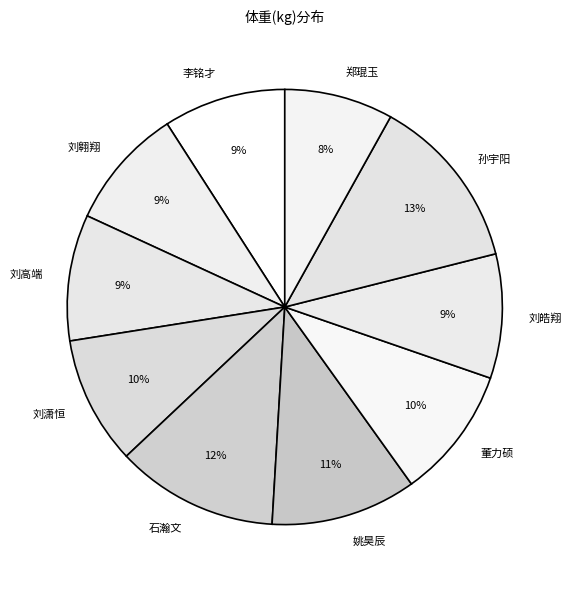

Is the sum of 刘翱翔 and 李铭才 greater than half?

No